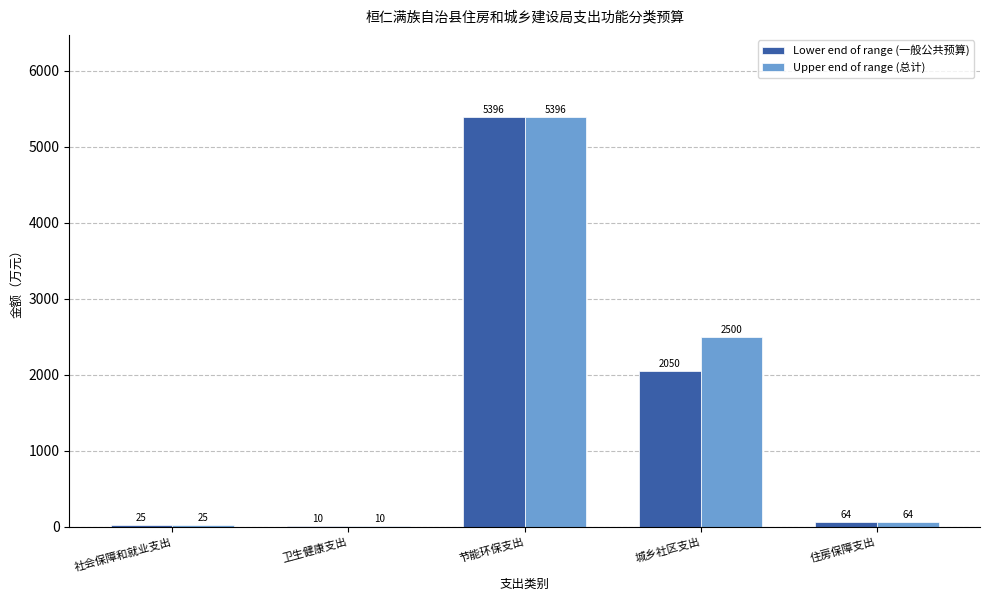

Does the chart contain stacked bars?

No